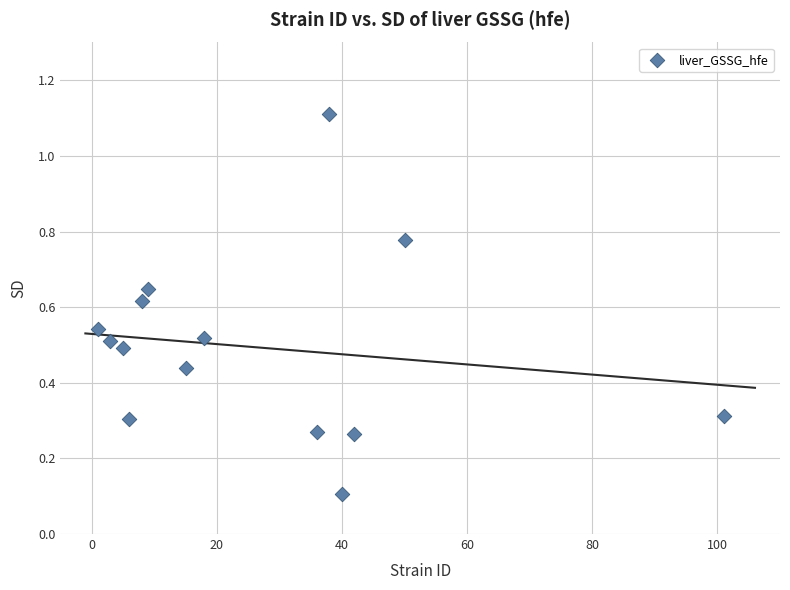

What is the range of Y values (max minus min)?

1.0